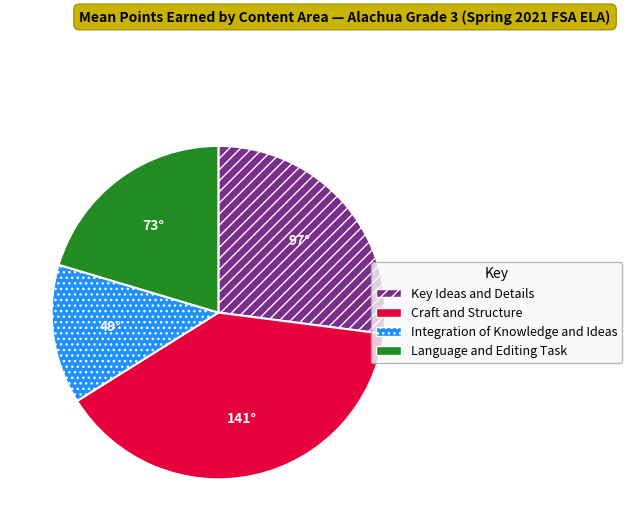

How many segments does this pie chart have?

4